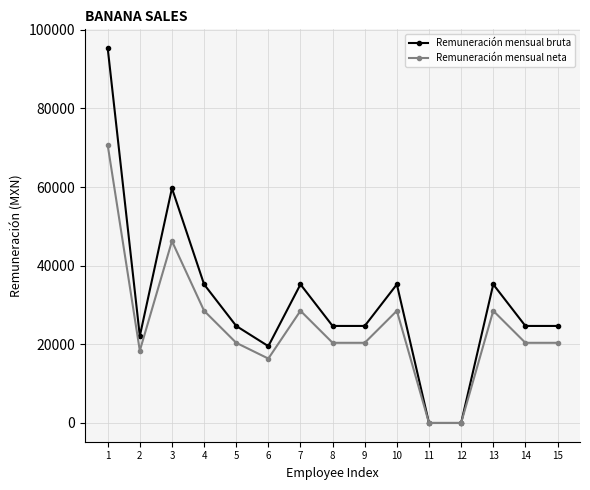

What is the sum of all Remuneración mensual neta values?

367689.3